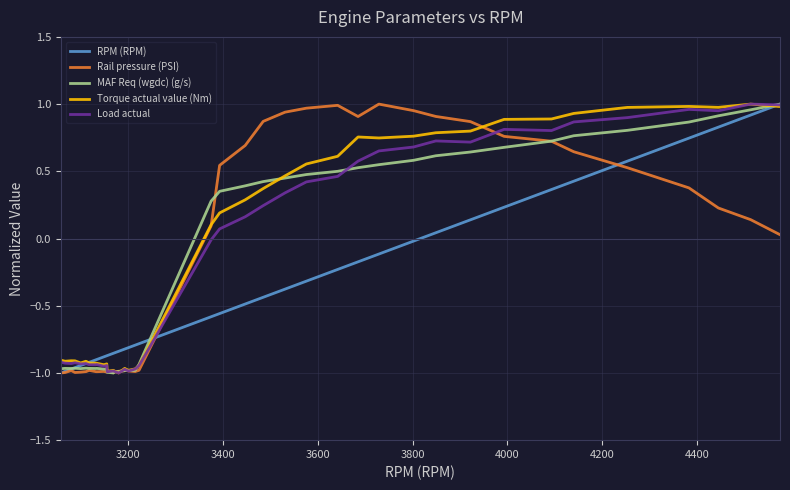

How many lines are shown in the chart?

5